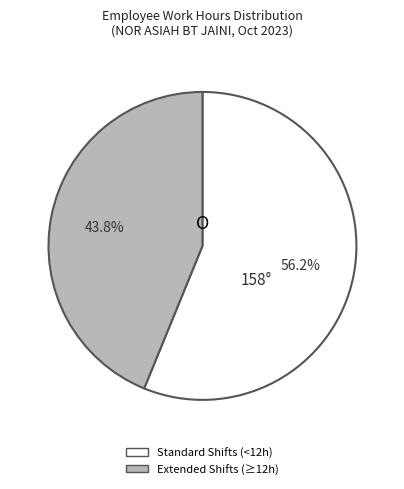

Count the number of slices in the pie.

2